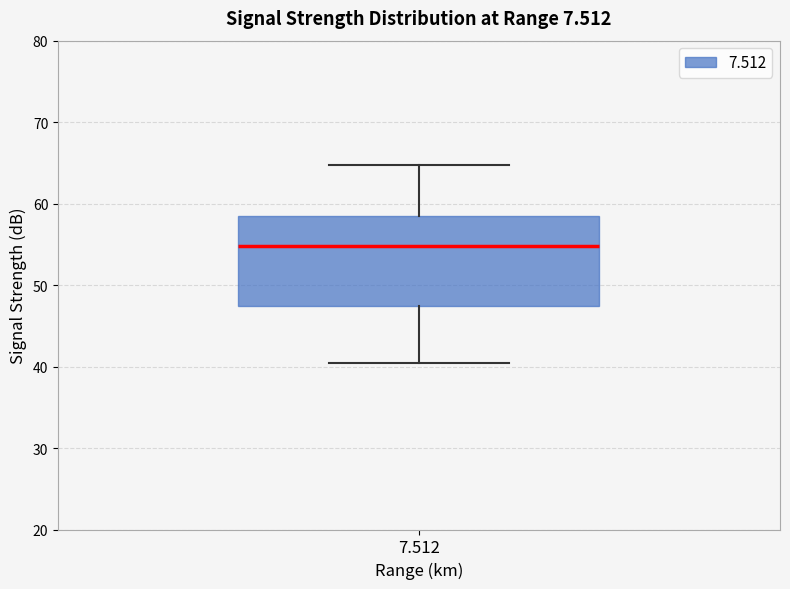

Read this box plot against the y-axis: the position of the median line, the range covered by the box, and the ends of both whiskers. The values are not printed on the chart, so give them approximately, as read against the axis.

median 55, box 47 to 58, whiskers 40 to 65